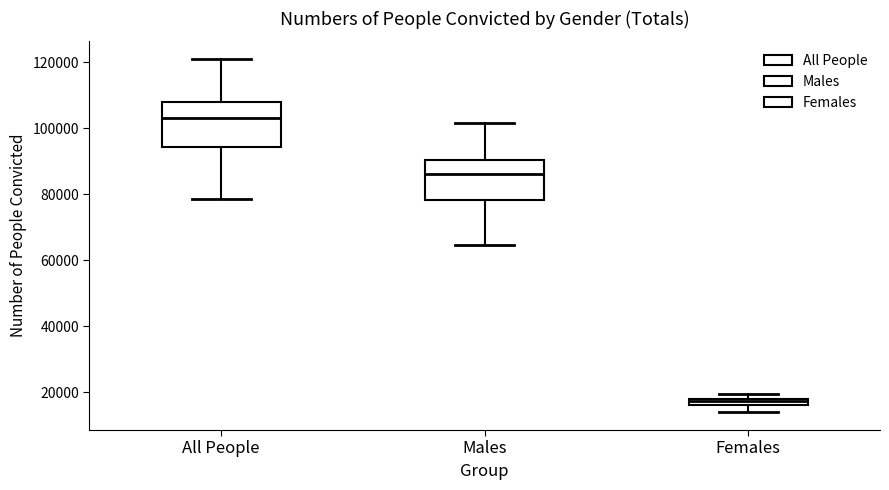

Where is the lower edge of the box for All People on the y-axis? The values are not printed on the chart, so give them approximately, as read against the axis.

94000